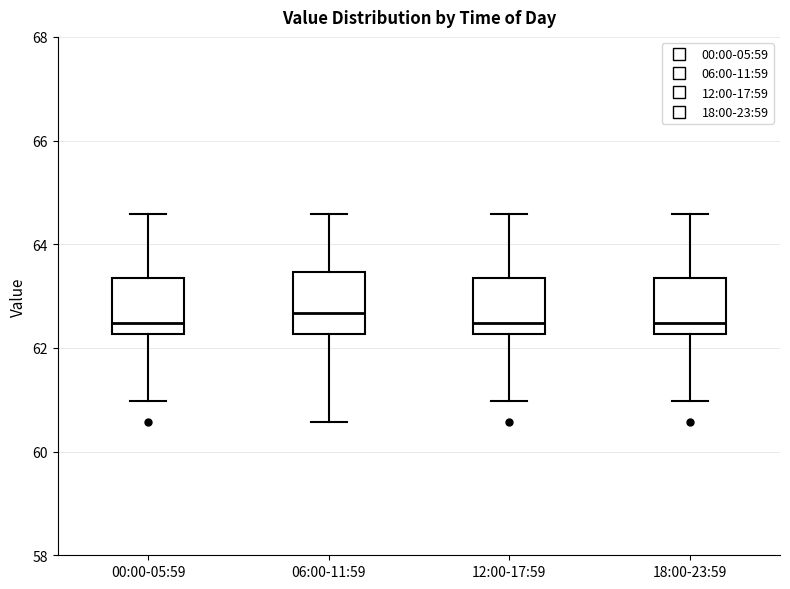

Reading left to right, transcribe this box plot: for each box, give where its median line is, the range the box spans, and where its two whiskers end, as read against the y-axis. The values are not printed on the chart, so give them approximately, as read against the axis.

00:00-05:59: median 62.4, box 62.2 to 63.4, whiskers 61.0 to 64.6
06:00-11:59: median 62.6, box 62.2 to 63.4, whiskers 60.6 to 64.6
12:00-17:59: median 62.4, box 62.2 to 63.4, whiskers 61.0 to 64.6
18:00-23:59: median 62.4, box 62.2 to 63.4, whiskers 61.0 to 64.6